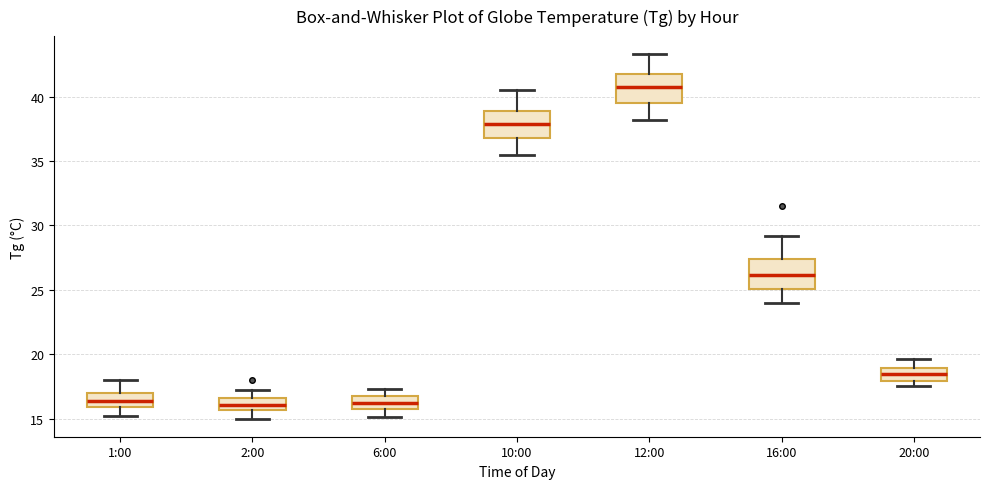

Reading left to right, transcribe this box plot: for each box, give where its median line is, the range the box spans, and where its two whiskers end, as read against the y-axis. The values are not printed on the chart, so give them approximately, as read against the axis.

1:00: median 16.5, box 16.0 to 17.0, whiskers 15.0 to 18.0
2:00: median 16.0, box 15.5 to 16.5, whiskers 15.0 to 17.0
6:00: median 16.0, box 15.5 to 17.0, whiskers 15.0 to 17.5
10:00: median 38.0, box 37.0 to 39.0, whiskers 35.5 to 40.5
12:00: median 41.0, box 39.5 to 42.0, whiskers 38.0 to 43.5
16:00: median 26.0, box 25.0 to 27.5, whiskers 24.0 to 29.0
20:00: median 18.5, box 18.0 to 19.0, whiskers 17.5 to 19.5